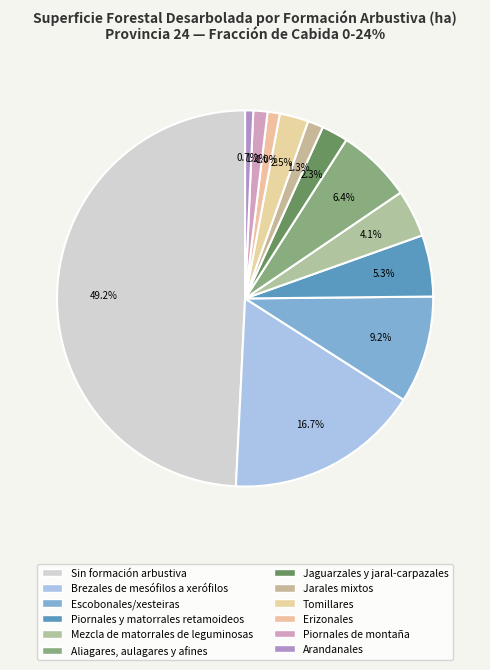

To the nearest percent, what is the average slice percentage?

8%